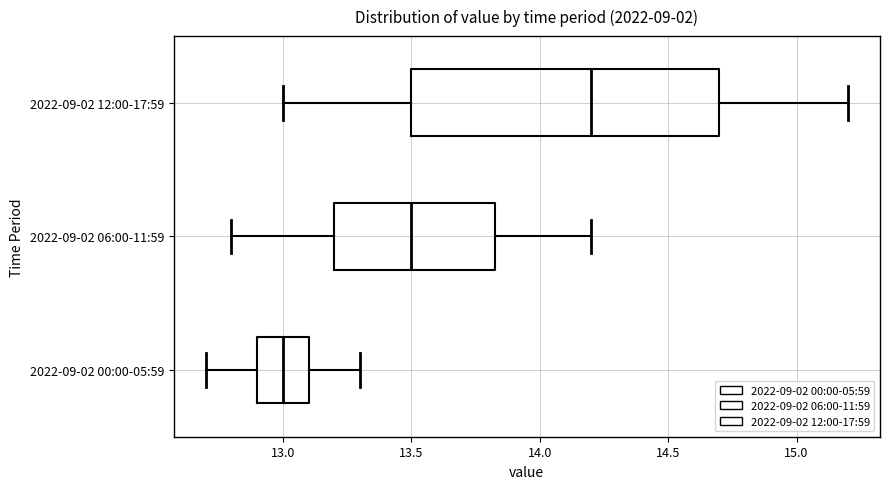

Reading bottom to top, transcribe this box plot: for each box, give where its median line is, the range the box spans, and where its two whiskers end, as read against the x-axis. The values are not printed on the chart, so give them approximately, as read against the axis.

2022-09-02 00:00-05:59: median 13.00, box 12.90 to 13.10, whiskers 12.70 to 13.30
2022-09-02 06:00-11:59: median 13.50, box 13.20 to 13.85, whiskers 12.80 to 14.20
2022-09-02 12:00-17:59: median 14.20, box 13.50 to 14.70, whiskers 13.00 to 15.20